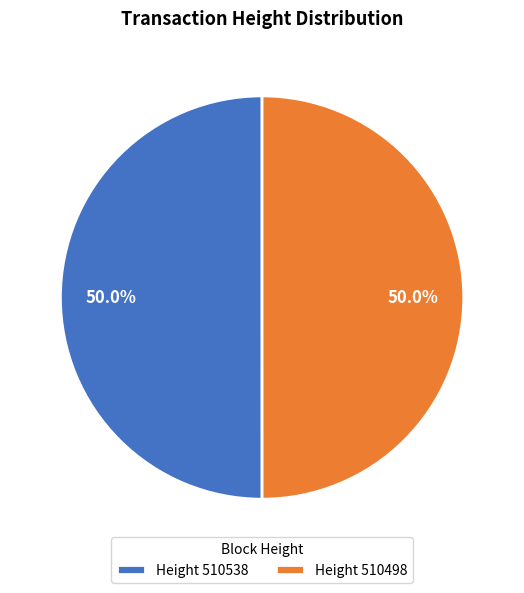

Approximately how many times larger is the value at Height 510498 compared to Height 510538?

1.0